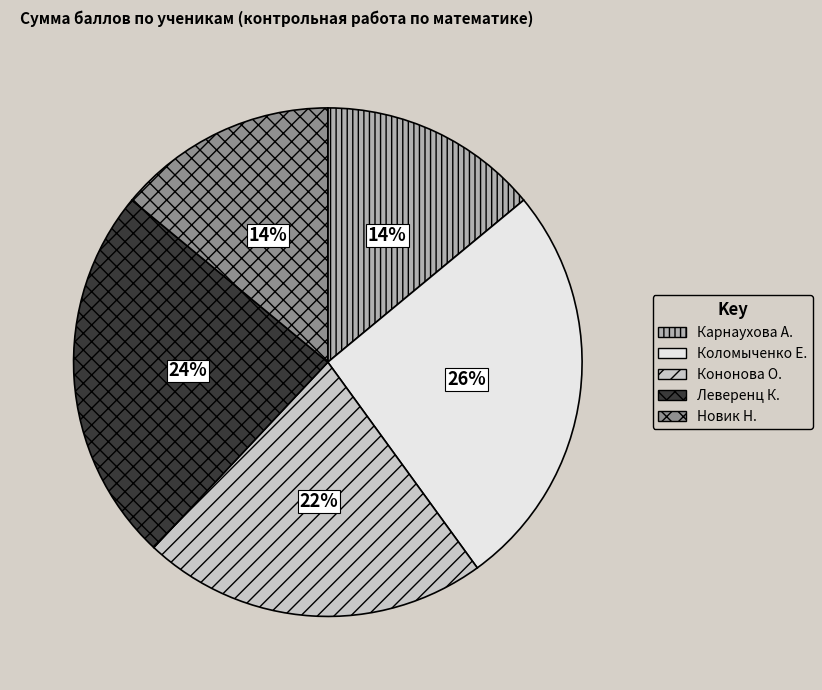

Is the sum of Леверенц К. and Кононова О. greater than half?

No